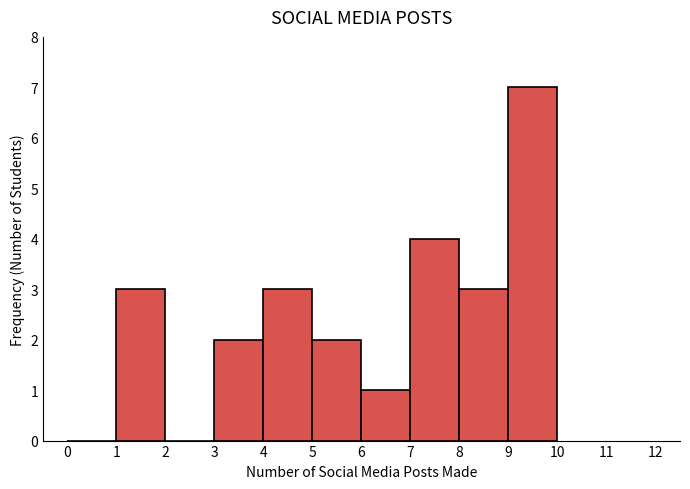

What is the height of the bar covering 4 to 5 on the x-axis? The values are not printed on the chart, so give them approximately, as read against the axis.

3